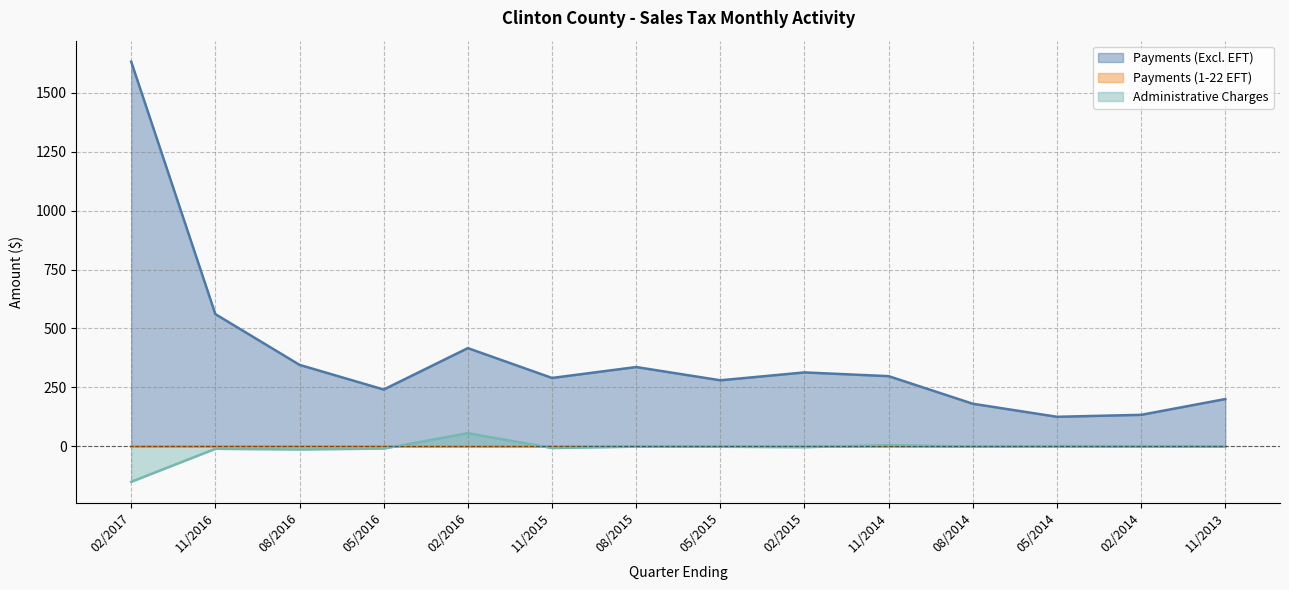

What is the lowest value of the Payments (Excl. EFT) series?

124.7